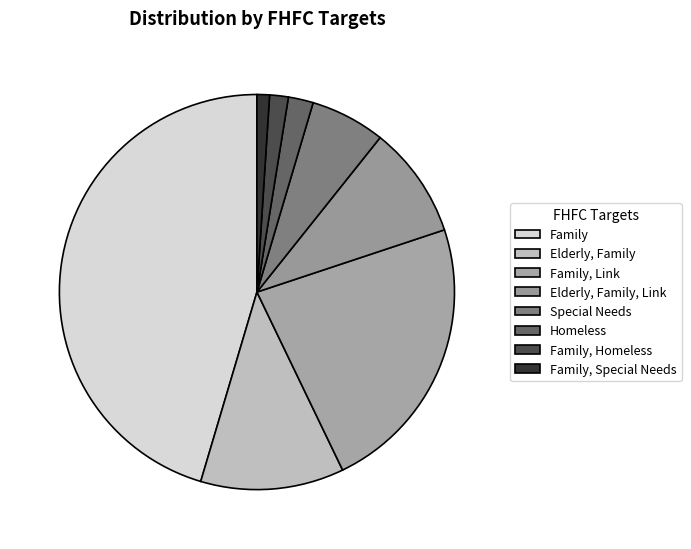

Does Special Needs account for over 50% of the chart?

No